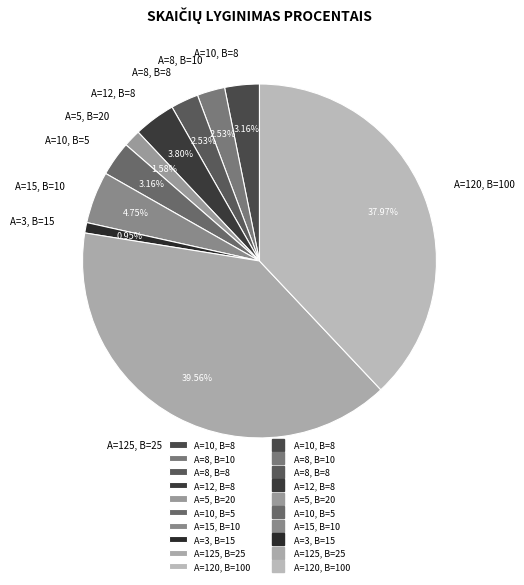

Which slice is the largest?

A=125, B=25